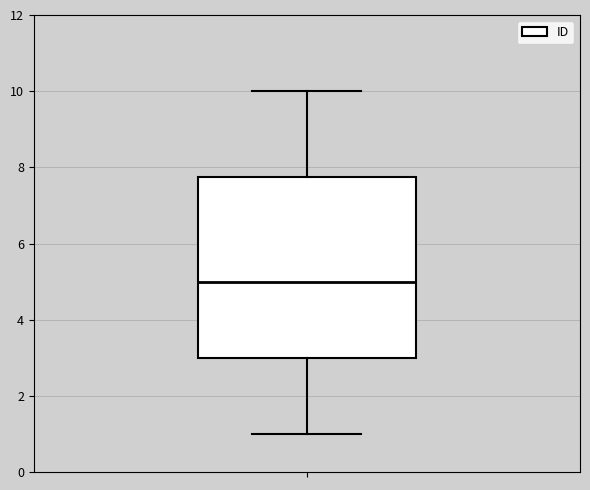

Where is the lower edge of the box on the y-axis? The values are not printed on the chart, so give them approximately, as read against the axis.

3.0